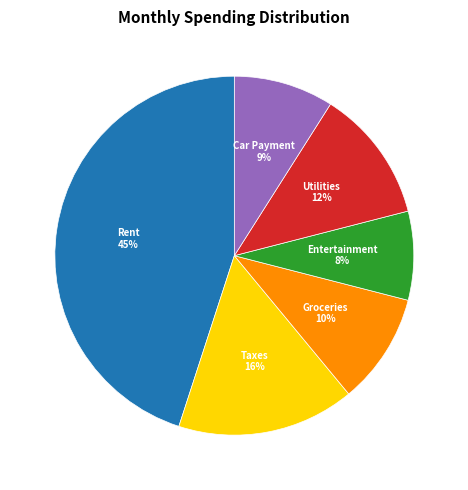

To the nearest percent, what is the difference between the largest and smallest slice percentages?

37%